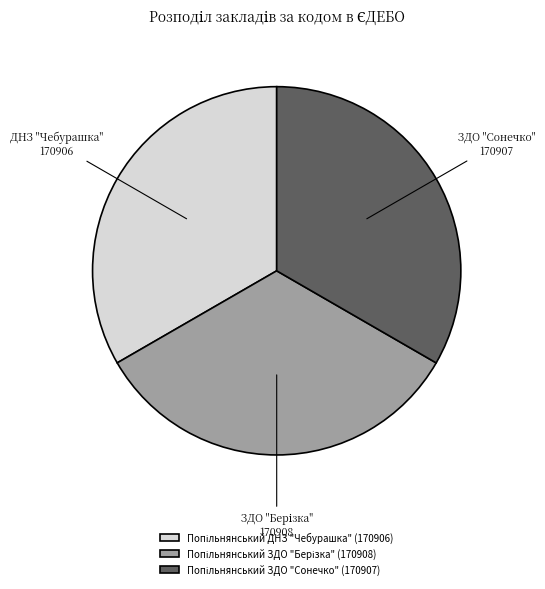

Is there any slice that represents more than half of the pie?

No